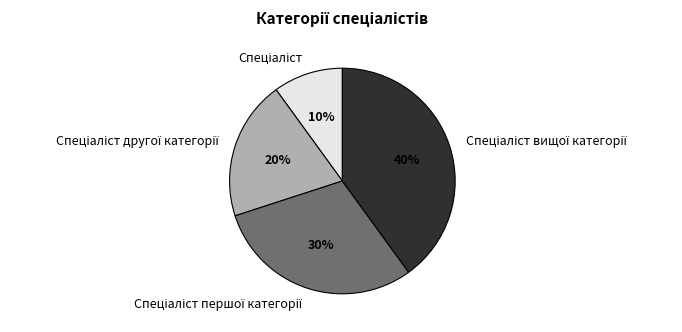

To the nearest percent, what is the average slice percentage?

25%